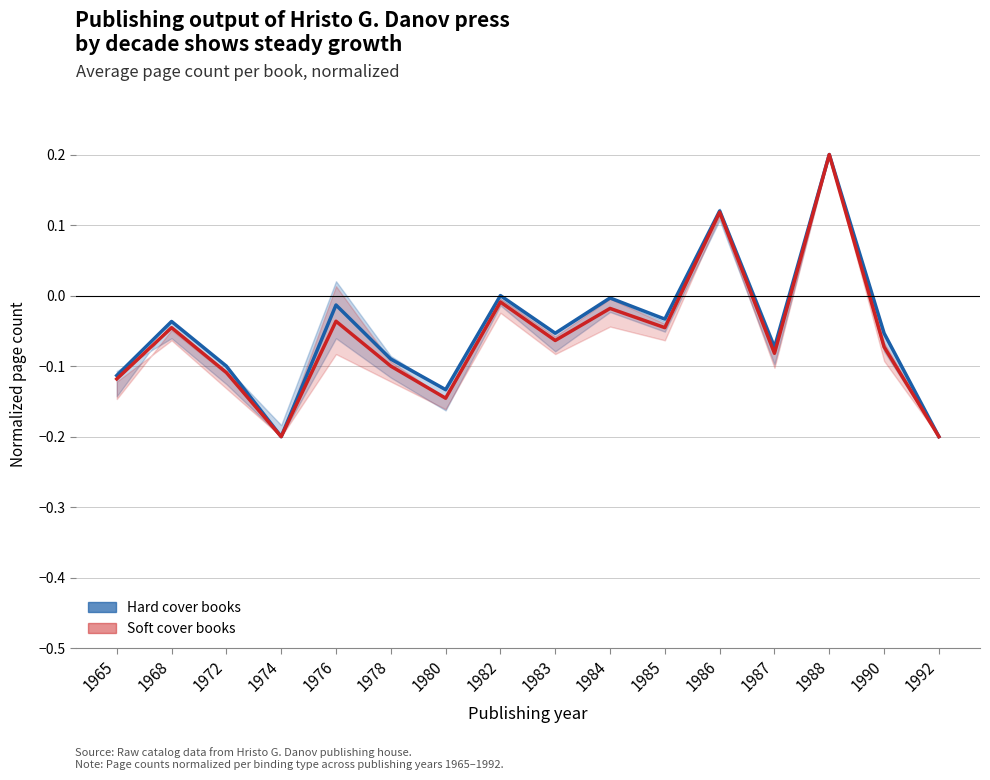

What is the sum of the Soft cover books values at 1965 and 1974?

-0.3